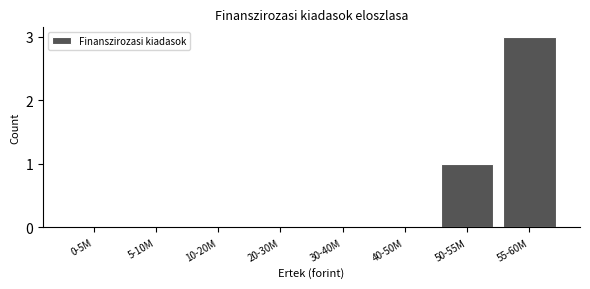

Reading right to left, what are all the values shown in this chart?

55-60M=3	50-55M=1	40-50M=0	30-40M=0	20-30M=0	10-20M=0	5-10M=0	0-5M=0